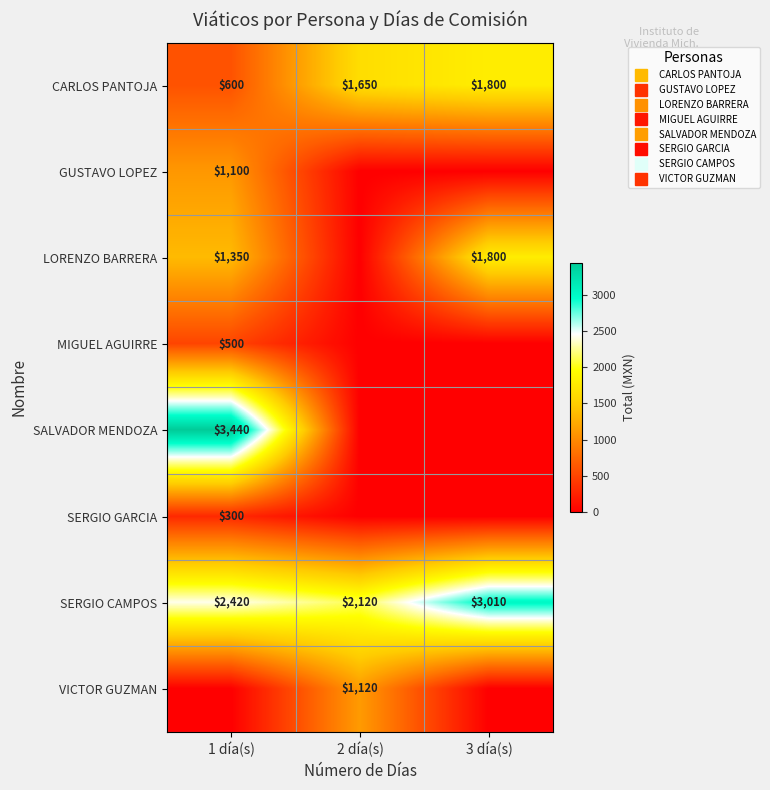

How many values in the CARLOS PANTOJA series exceed 1650?

1